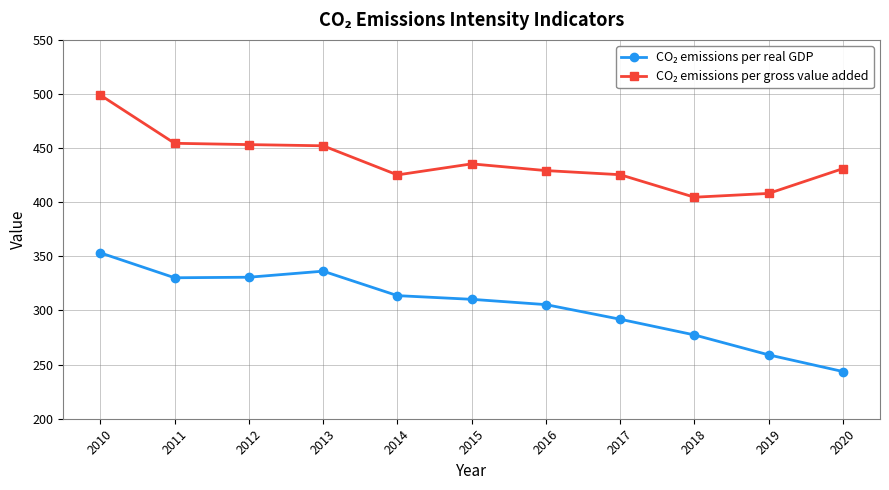

Which category has the highest value across all series?

2010